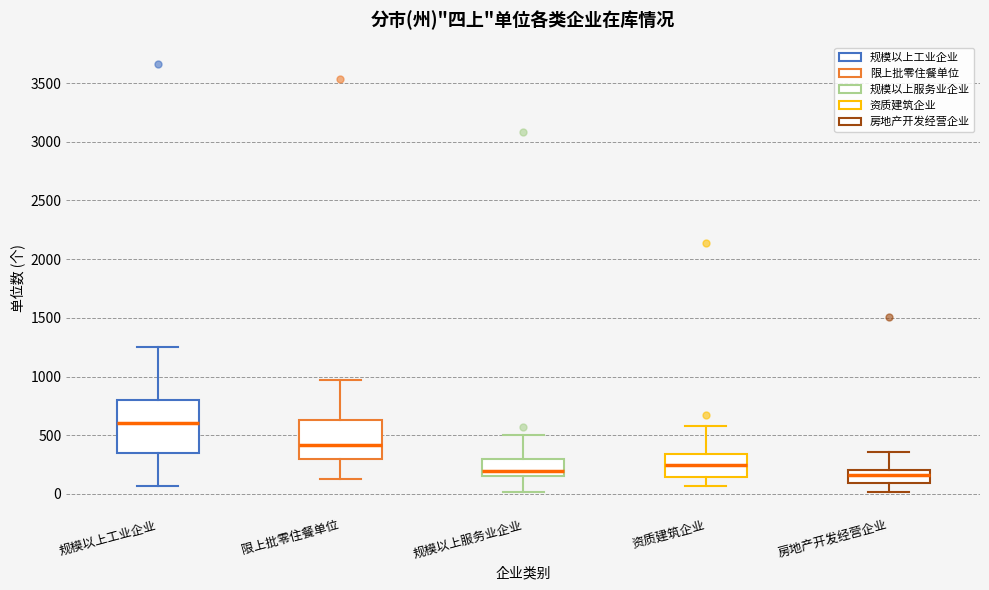

Where does the upper whisker of the box for 规模以上服务业企业 end on the y-axis? The values are not printed on the chart, so give them approximately, as read against the axis.

500